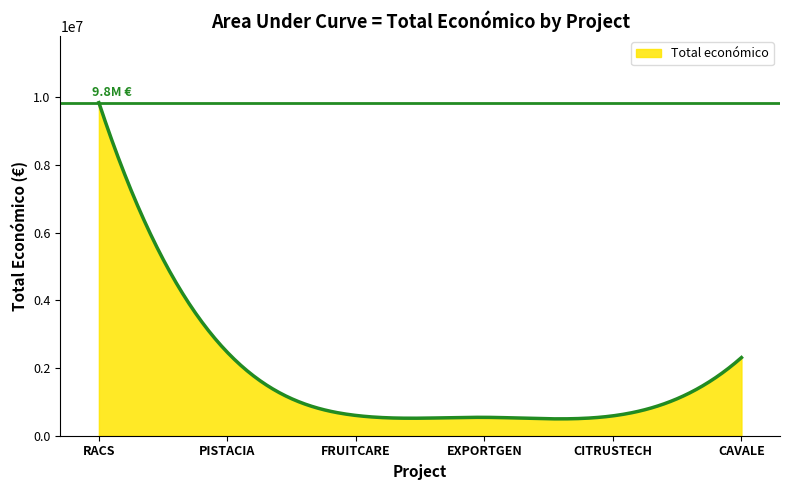

What is the smallest value displayed?

498504.0